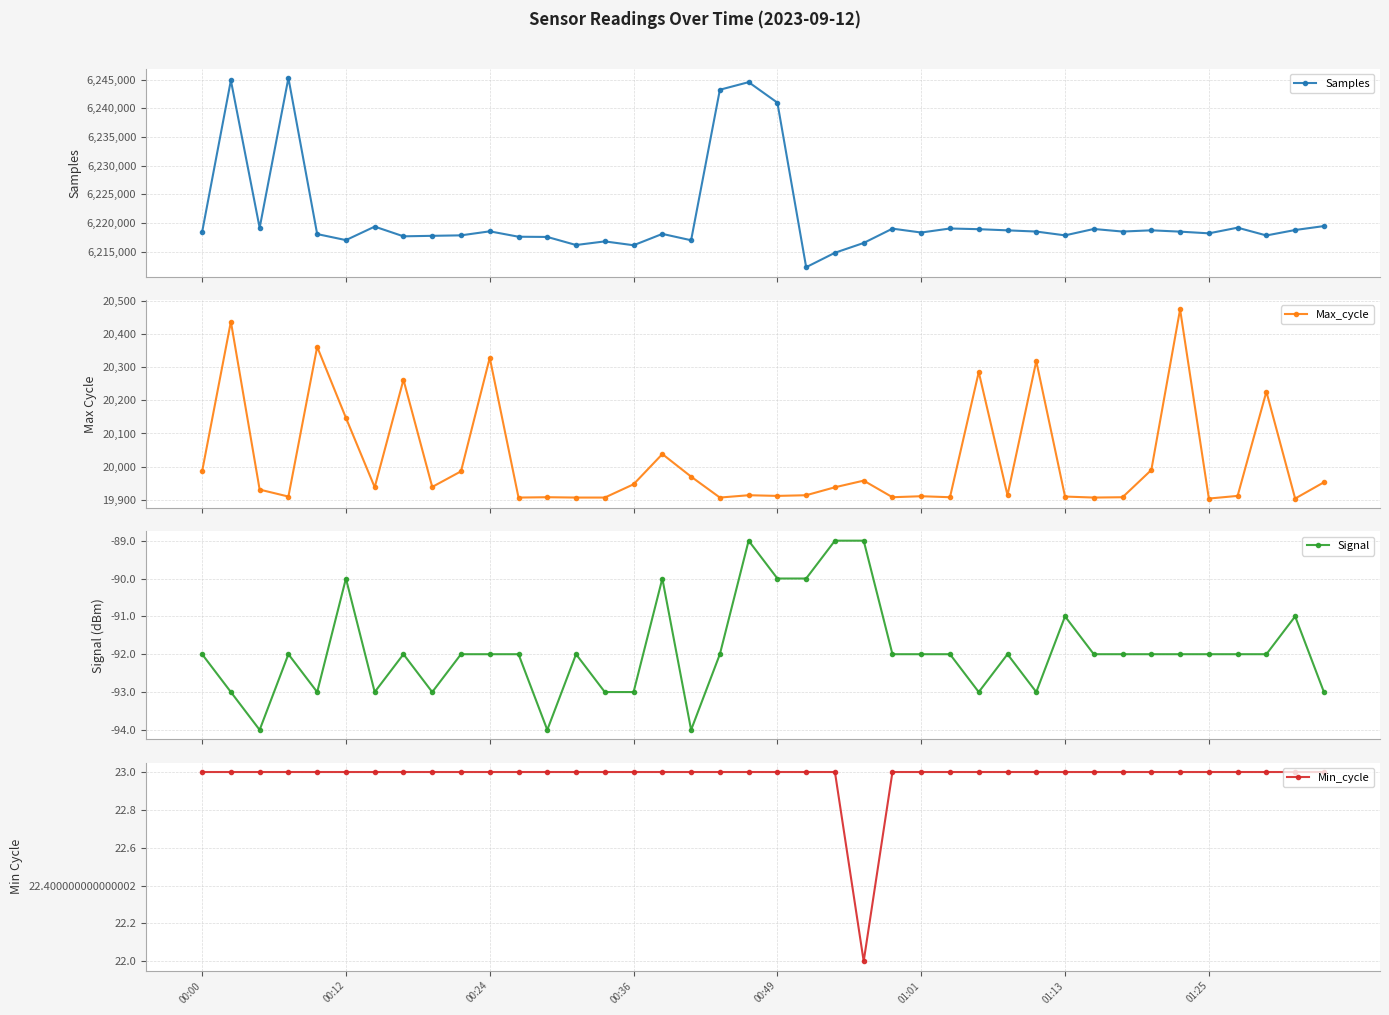

Count the number of categories in the chart.

40